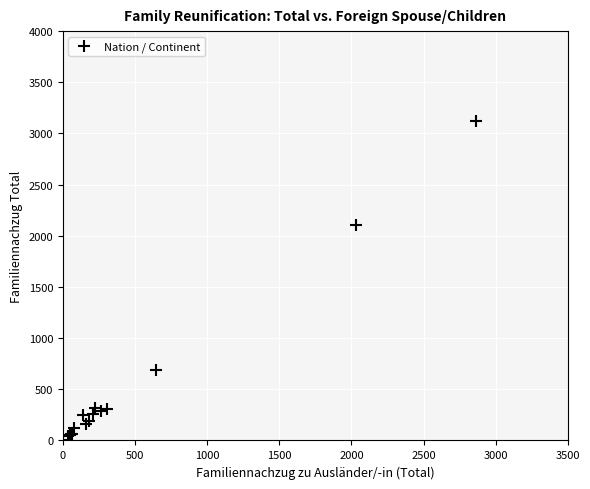

What Y value in the scatter plot is closest to 1564?

2107